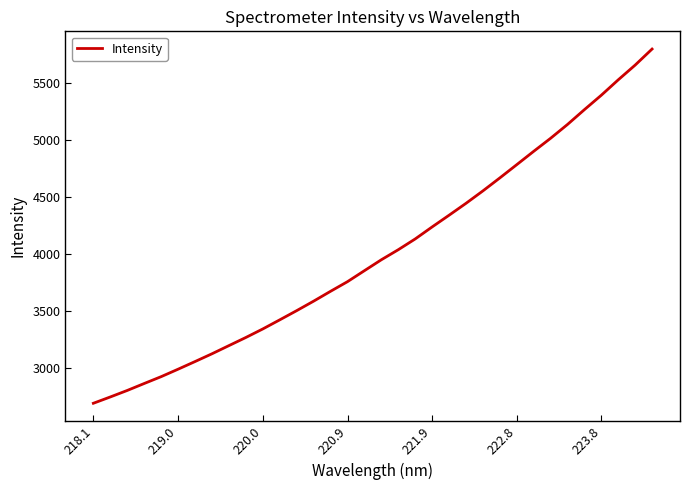

What is the sum of all values?

136658.4